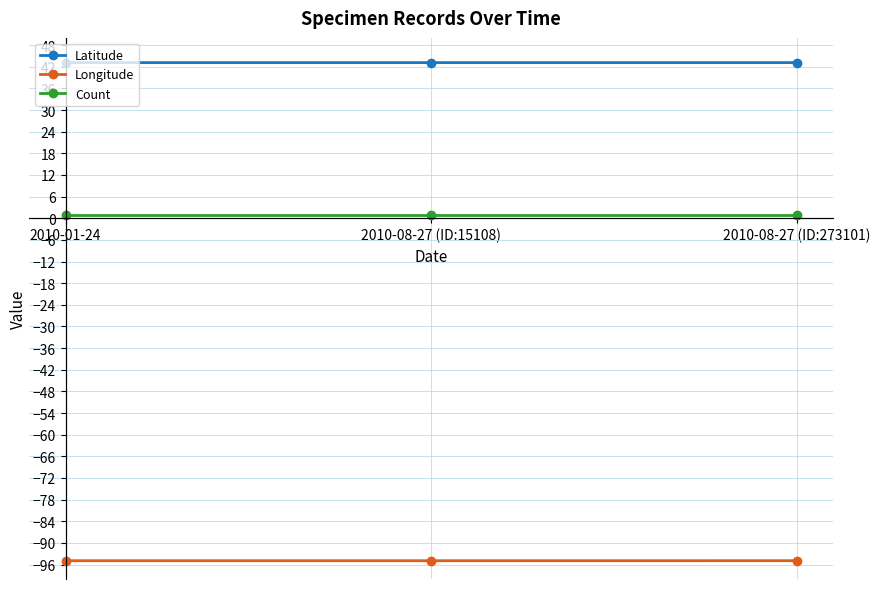

At how many categories does at least one series exceed 15?

3